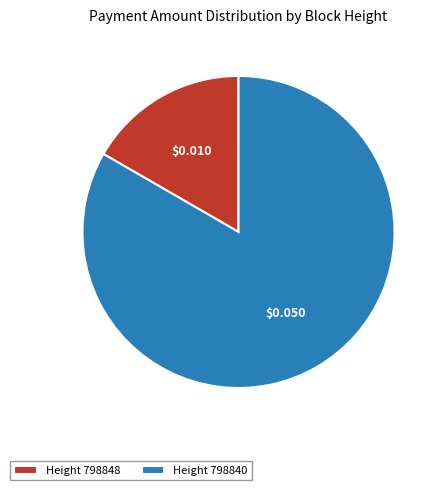

Between Height 798840 and Height 798848, which is larger?

Height 798840